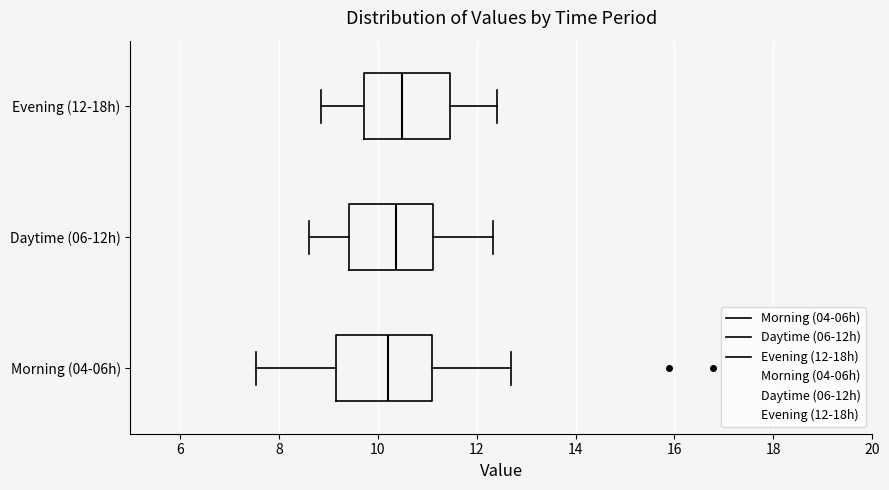

Reading bottom to top, read every box against the x-axis: the position of its median line, the range the box covers, and the ends of its whiskers. The values are not printed on the chart, so give them approximately, as read against the axis.

Morning (04-06h): median 10.2, box 9.2 to 11.0, whiskers 7.6 to 12.8
Daytime (06-12h): median 10.4, box 9.4 to 11.2, whiskers 8.6 to 12.4
Evening (12-18h): median 10.6, box 9.8 to 11.4, whiskers 8.8 to 12.4